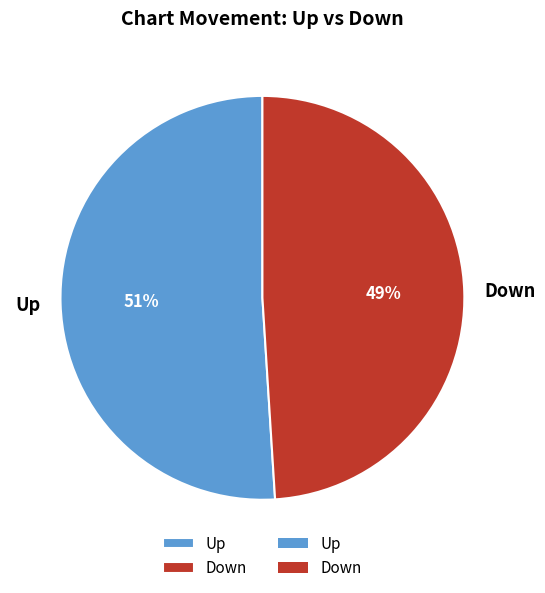

To the nearest percent, what is the average slice percentage?

50%